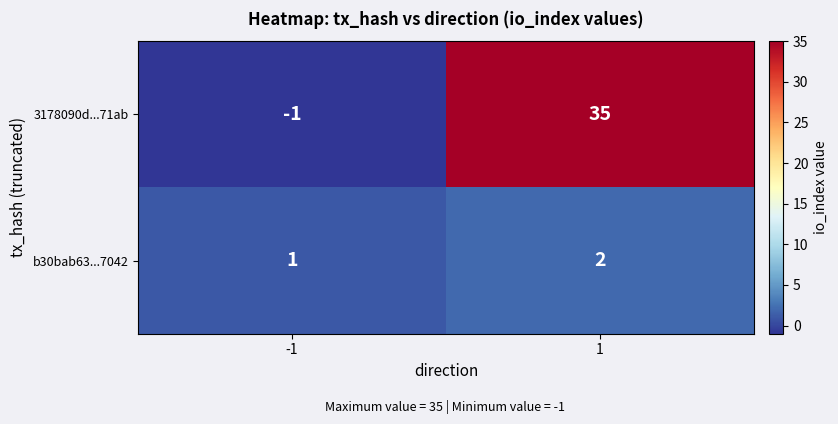

Which series has the largest range (max minus min)?

3178090d...71ab